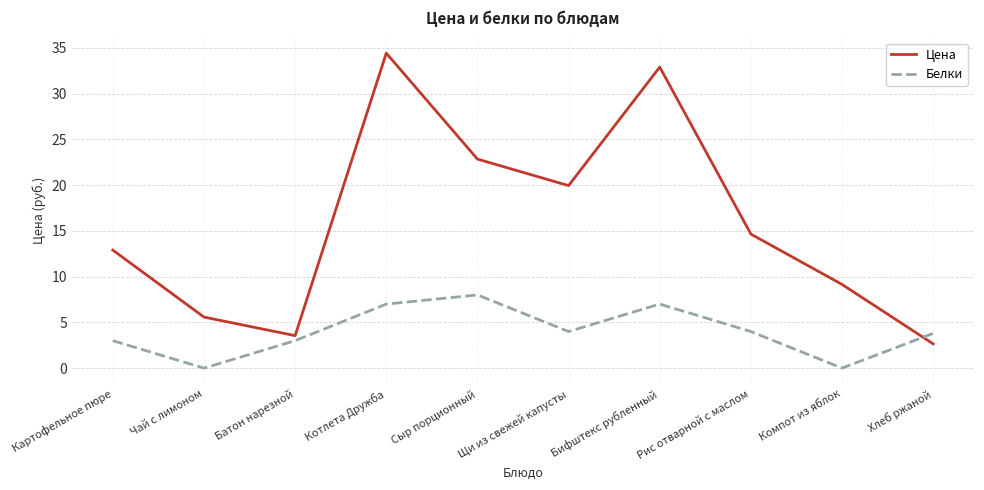

What is the difference between the Цена values at Чай с лимоном and Бифштекс рубленный?

27.3